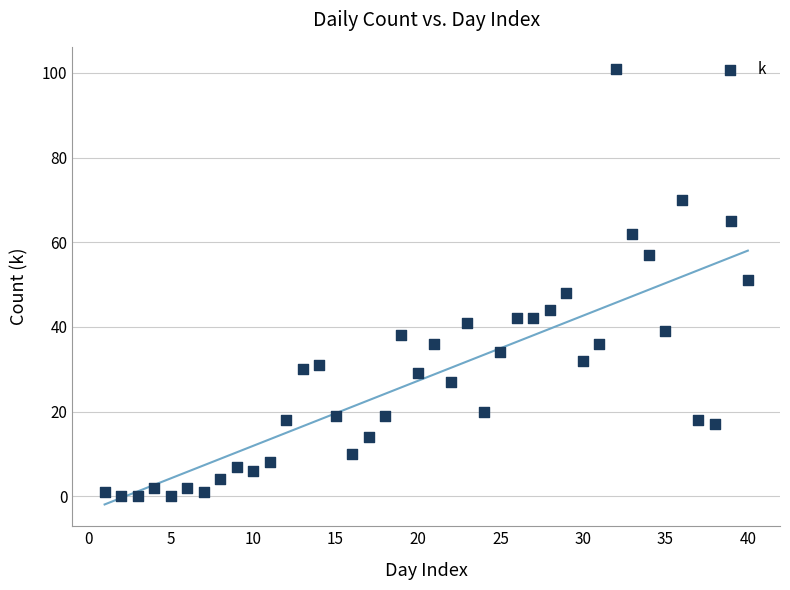

What is the range of Y values (max minus min)?

101